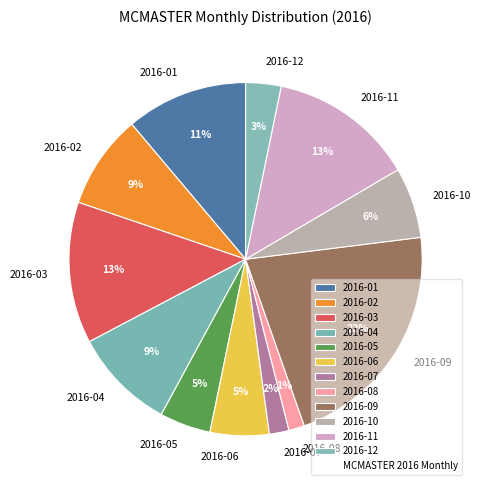

How many slices are in this pie chart?

12